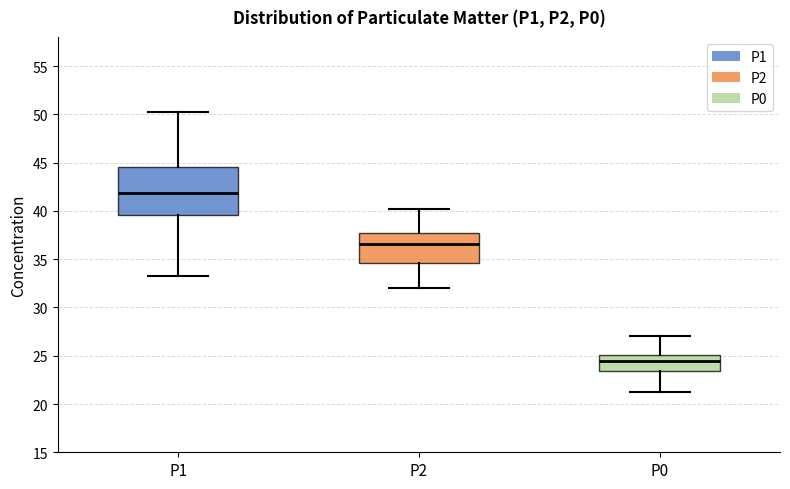

Comparing the boxes themselves (not the whiskers), which one is the tallest?

P1